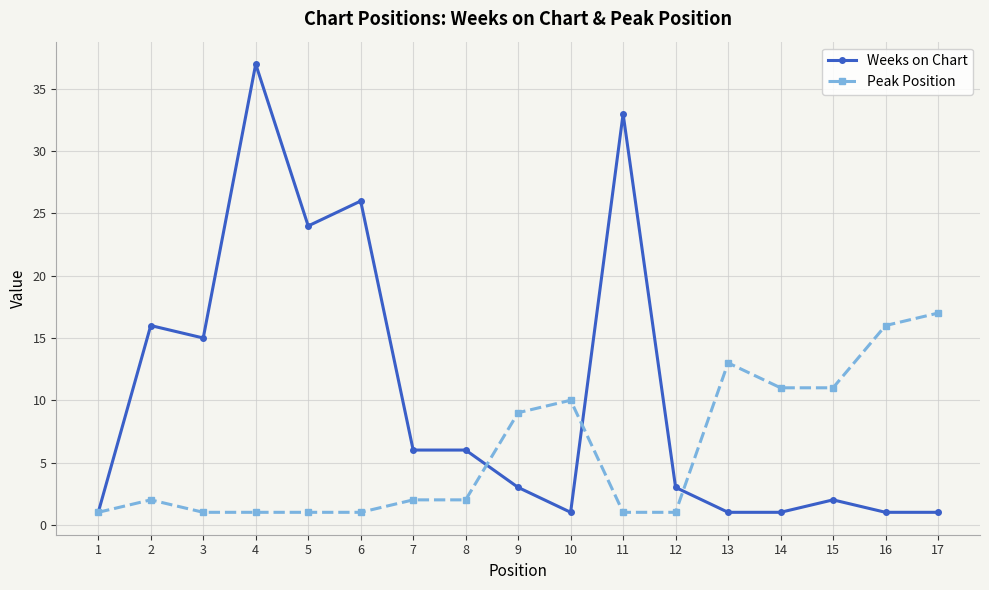

How many data points does each series have?

17